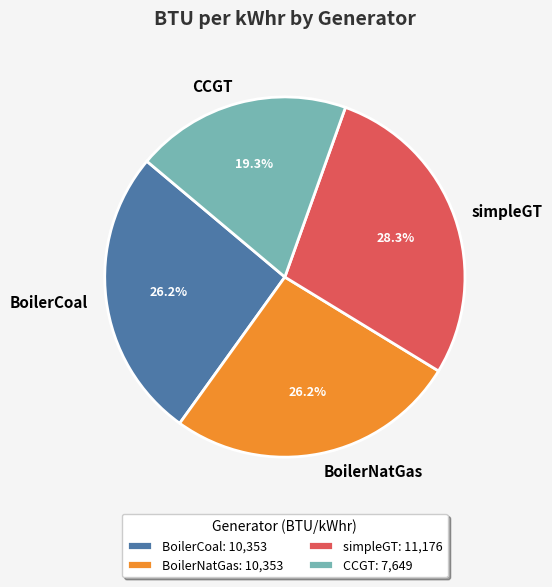

Do BoilerCoal and CCGT together represent more than half of the pie?

No